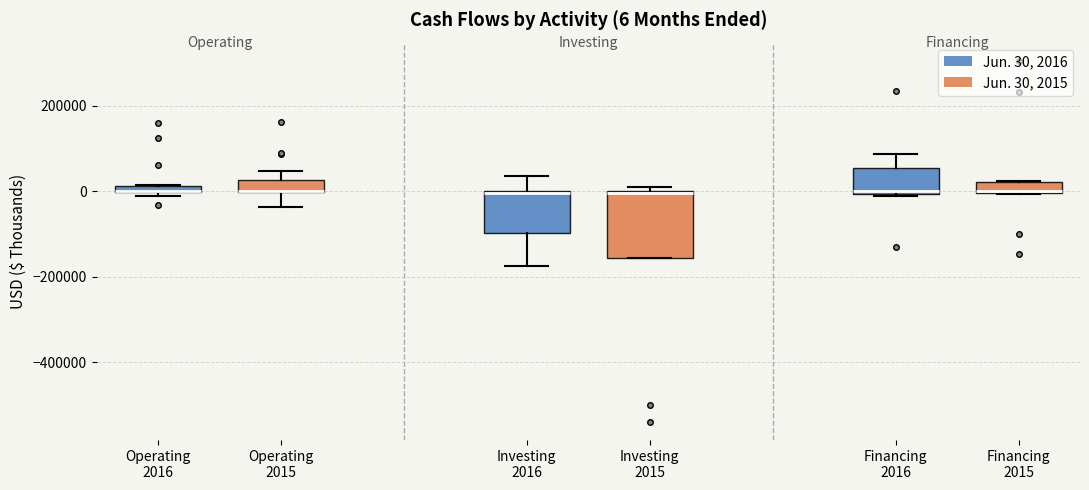

Comparing the boxes themselves (not the whiskers), which one is the tallest?

Investing 2015